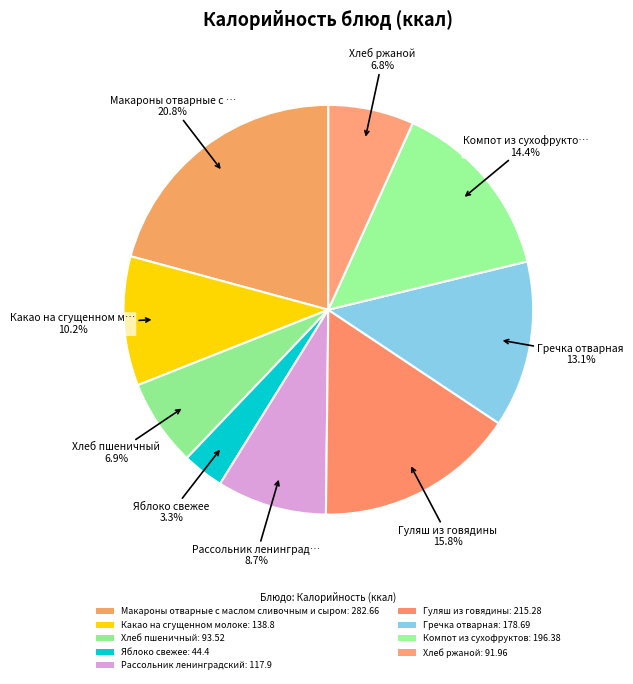

Rank the categories by value from highest to lowest.

Макароны отварные с маслом сливочным и сыром, Гуляш из говядины, Компот из сухофруктов, Гречка отварная, Какао на сгущенном молоке, Рассольник ленинградский, Хлеб пшеничный, Хлеб ржаной, Яблоко свежее